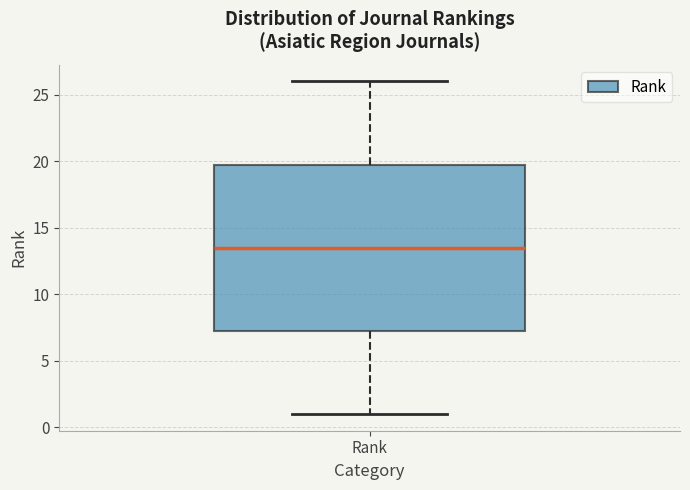

Transcribe this box plot: give where the median line is, the range the box spans, and where the two whiskers end, as read against the y-axis. The values are not printed on the chart, so give them approximately, as read against the axis.

median 13.5, box 7.5 to 20.0, whiskers 1.0 to 26.0